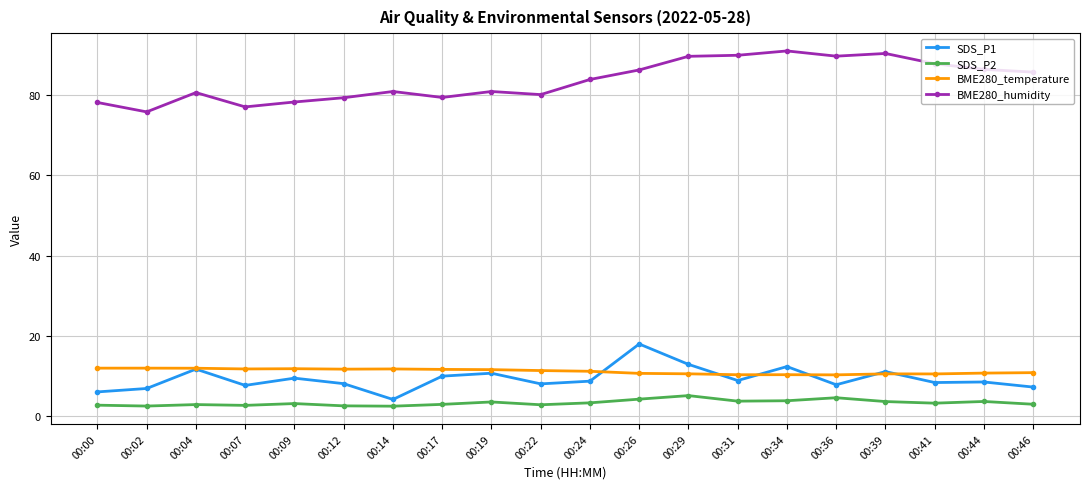

Where is the first local minimum for BME280_humidity?

00:02